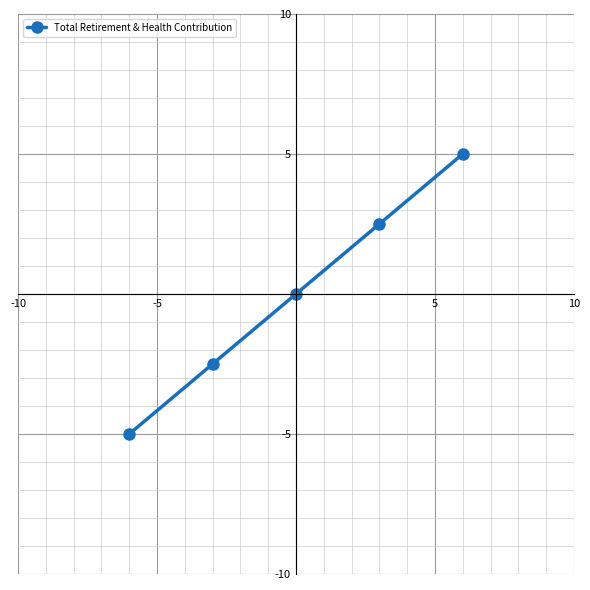

Reading right to left, list all the values displayed in this chart.

5.0	2.5	0.0	-2.5	-5.0